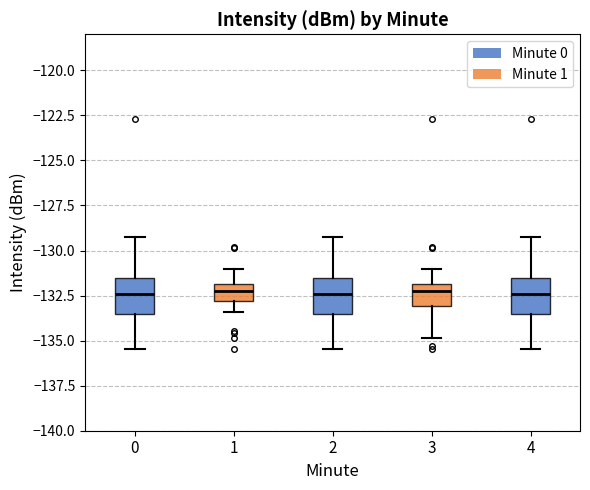

Reading left to right, read every box against the y-axis: the position of its median line, the range the box covers, and the ends of its whiskers. The values are not printed on the chart, so give them approximately, as read against the axis.

0: median -132.5, box -133.5 to -131.5, whiskers -135.5 to -129.0
1: median -132.5, box -133.0 to -132.0, whiskers -133.5 to -131.0
2: median -132.5, box -133.5 to -131.5, whiskers -135.5 to -129.0
3: median -132.5, box -133.0 to -132.0, whiskers -135.0 to -131.0
4: median -132.5, box -133.5 to -131.5, whiskers -135.5 to -129.0